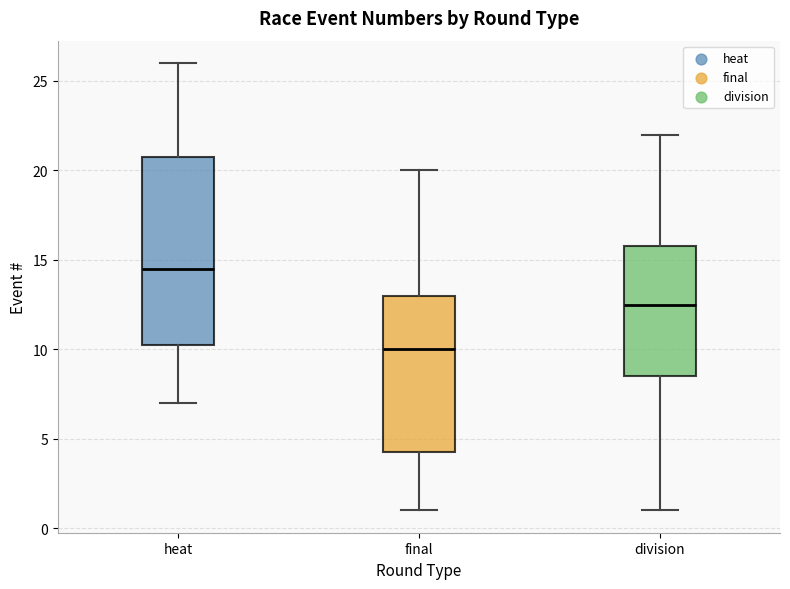

Which box is the tallest, from its lower edge to its upper edge?

heat